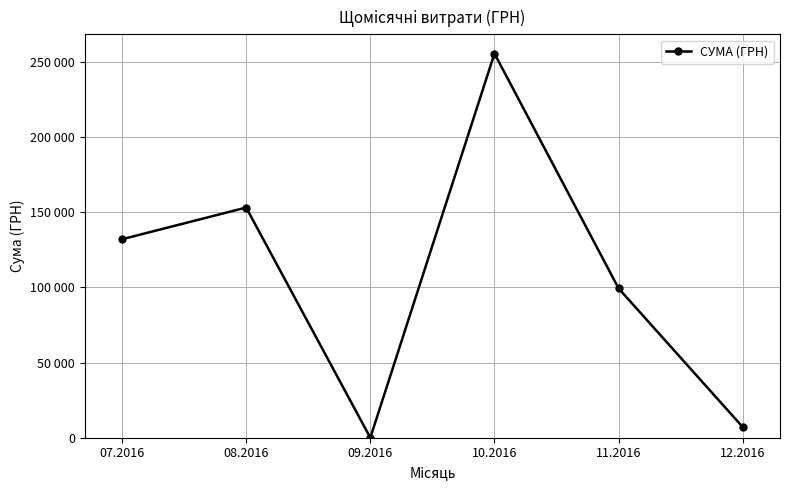

At which label is the value closest to 127775?

07.2016